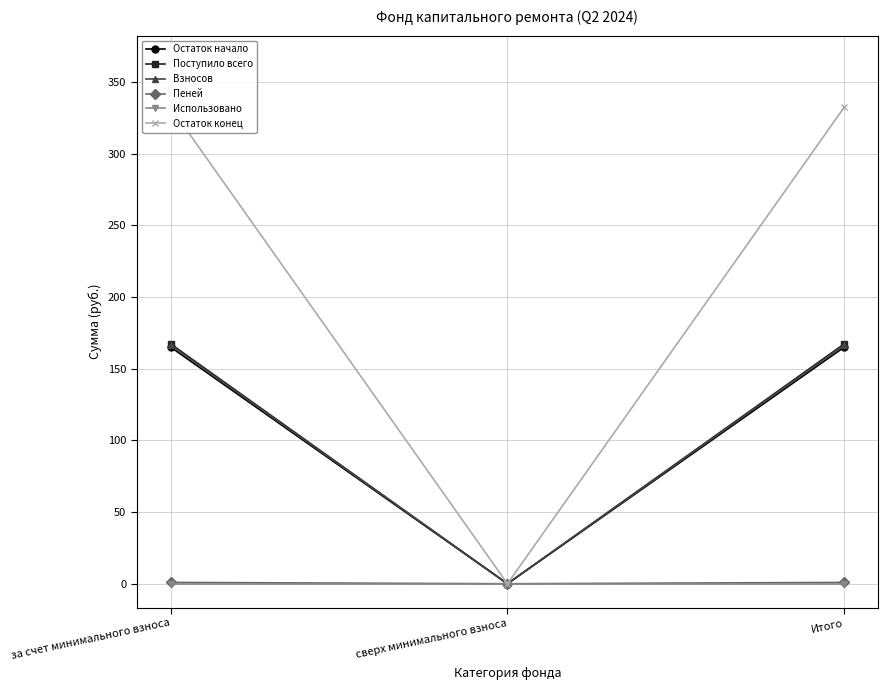

Reading right to left, what are all the values shown in this chart?

Остаток начало: 165.1	0.0	165.1
Поступило всего: 167.3	0.0	167.3
Взносов: 166.4	0.0	166.4
Пеней: 0.9	0.0	0.9
Использовано: 0.0	0.0	0.0
Остаток конец: 332.4	0.0	332.4